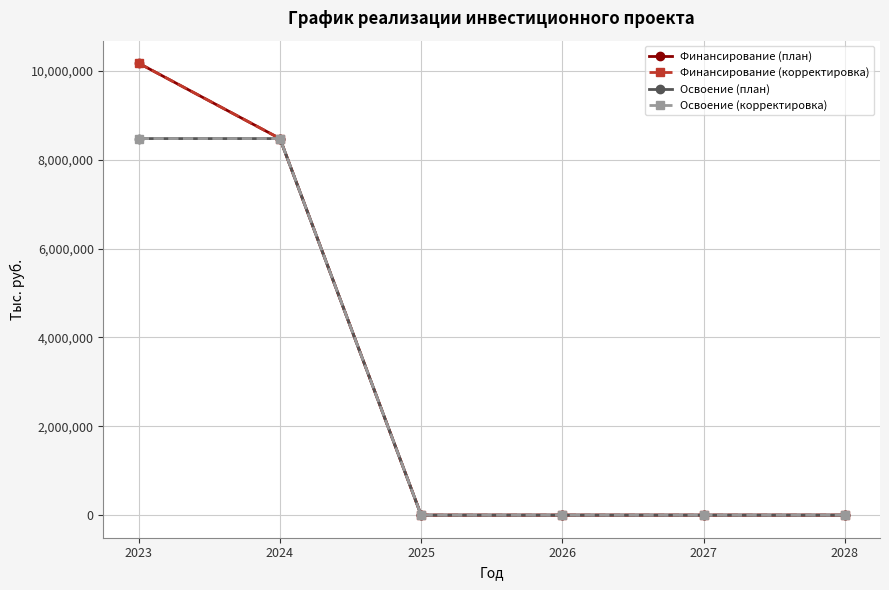

What is the value of the Освоение (корректировка) point at the 1st from the left?

8474000